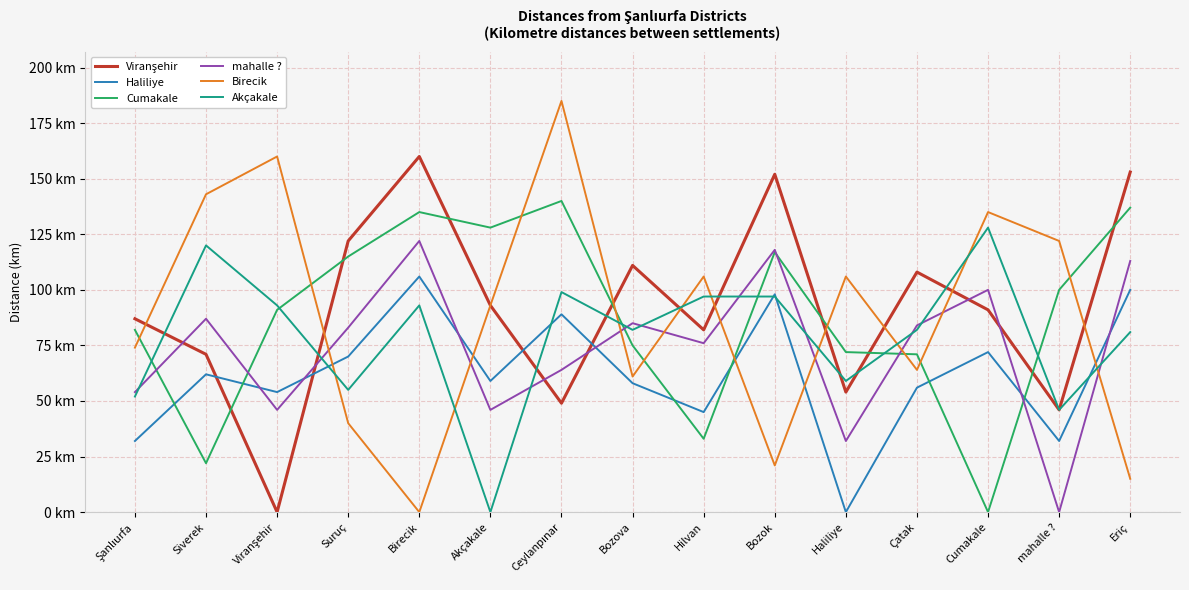

Reading right to left, what are all the values shown in this chart?

Viranşehir: Eriç=153	mahalle ?=46	Cumakale=91	Çatak=108	Haliliye=54	Bozok=152	Hilvan=82	Bozova=111	Ceylanpınar=49	Akçakale=93	Birecik=160	Suruç=122	Viranşehir=0	Siverek=71	Şanlıurfa=87
Haliliye: Eriç=100	mahalle ?=32	Cumakale=72	Çatak=56	Haliliye=0	Bozok=98	Hilvan=45	Bozova=58	Ceylanpınar=89	Akçakale=59	Birecik=106	Suruç=70	Viranşehir=54	Siverek=62	Şanlıurfa=32
Cumakale: Eriç=137	mahalle ?=100	Cumakale=0	Çatak=71	Haliliye=72	Bozok=117	Hilvan=33	Bozova=75	Ceylanpınar=140	Akçakale=128	Birecik=135	Suruç=115	Viranşehir=91	Siverek=22	Şanlıurfa=82
mahalle ?: Eriç=113	mahalle ?=0	Cumakale=100	Çatak=84	Haliliye=32	Bozok=118	Hilvan=76	Bozova=85	Ceylanpınar=64	Akçakale=46	Birecik=122	Suruç=83	Viranşehir=46	Siverek=87	Şanlıurfa=54
Birecik: Eriç=15	mahalle ?=122	Cumakale=135	Çatak=64	Haliliye=106	Bozok=21	Hilvan=106	Bozova=61	Ceylanpınar=185	Akçakale=93	Birecik=0	Suruç=40	Viranşehir=160	Siverek=143	Şanlıurfa=74
Akçakale: Eriç=81	mahalle ?=46	Cumakale=128	Çatak=82	Haliliye=59	Bozok=97	Hilvan=97	Bozova=82	Ceylanpınar=99	Akçakale=0	Birecik=93	Suruç=55	Viranşehir=93	Siverek=120	Şanlıurfa=52